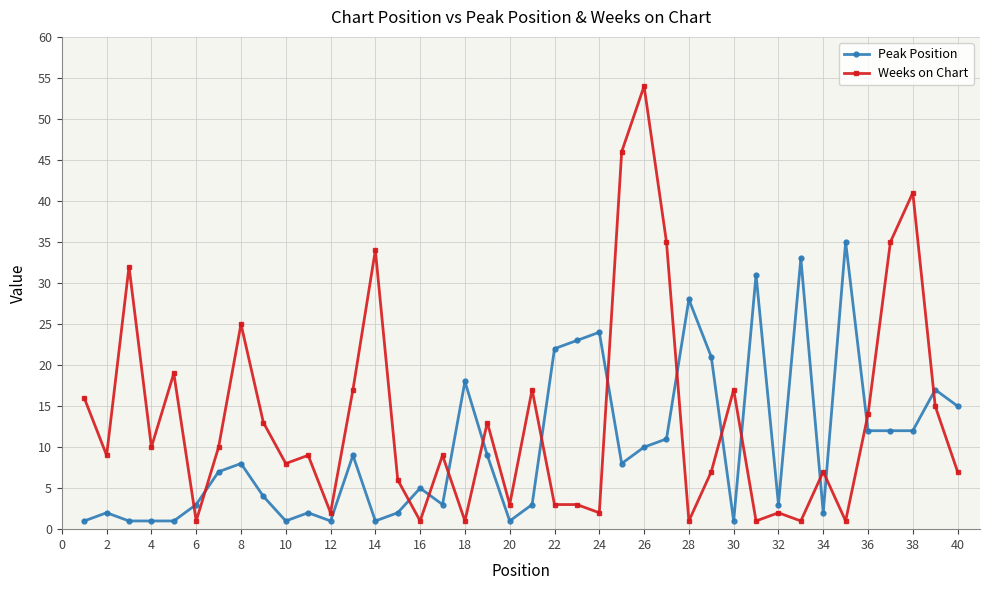

What is the maximum value for Peak Position?

35